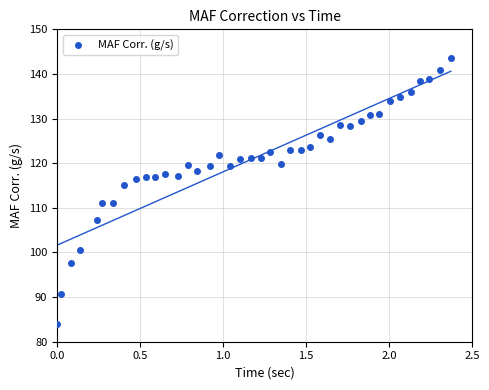

What is the range of X values (max minus min)?

2.4